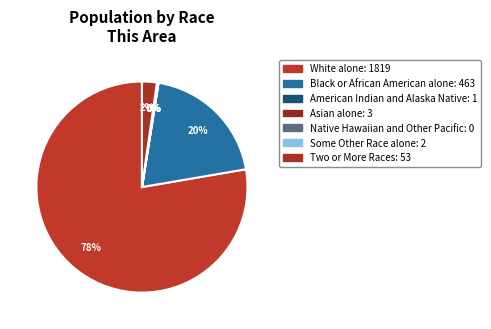

Rank the categories by value from lowest to highest.

Native Hawaiian and Other Pacific, American Indian and Alaska Native, Some Other Race alone, Asian alone, Two or More Races, Black or African American alone, White alone